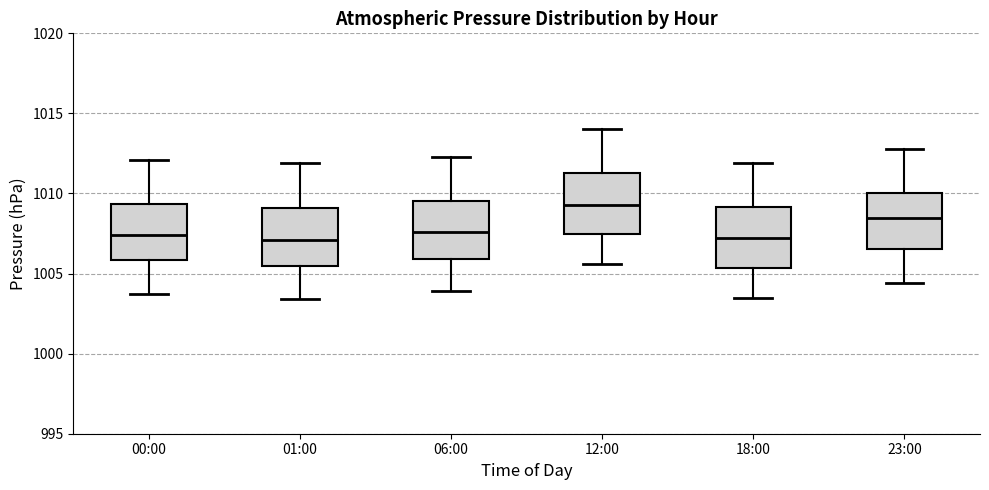

Where does the median line of the box for 23:00 sit on the y-axis? The values are not printed on the chart, so give them approximately, as read against the axis.

1008.5